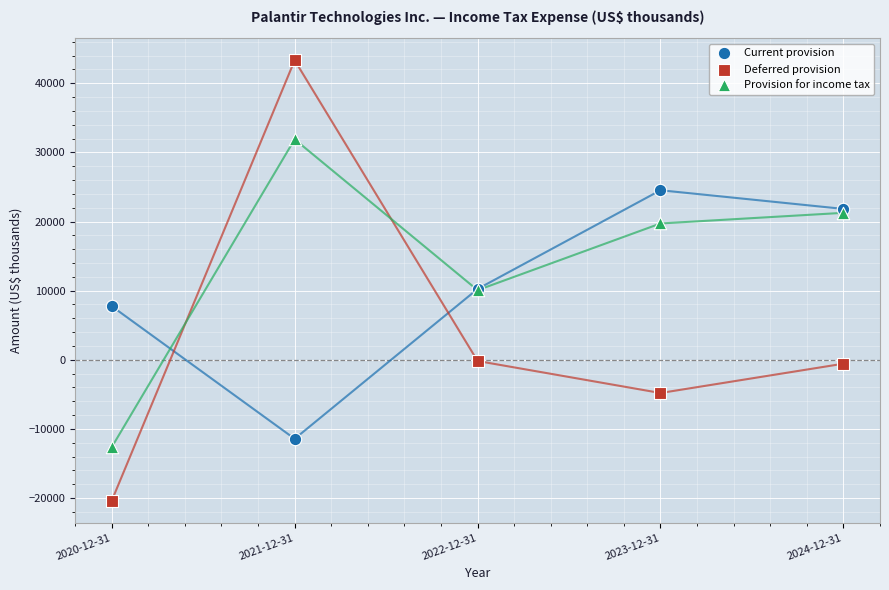

What are all the series names shown in the legend?

Current provision, Deferred provision, Provision for income tax